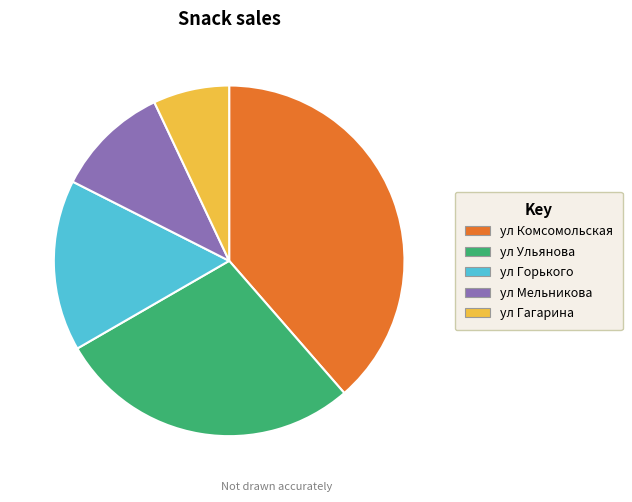

Which category has the biggest portion of the pie?

ул Комсомольская